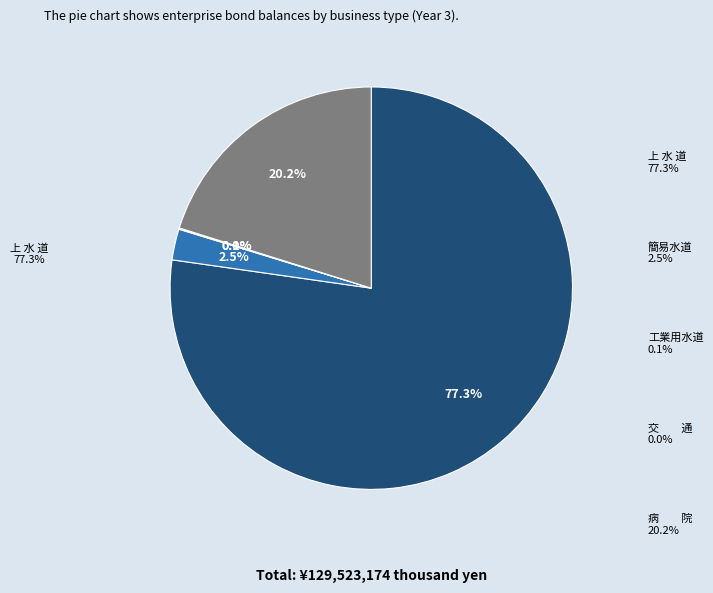

To the nearest percent, what is the average slice percentage?

20%